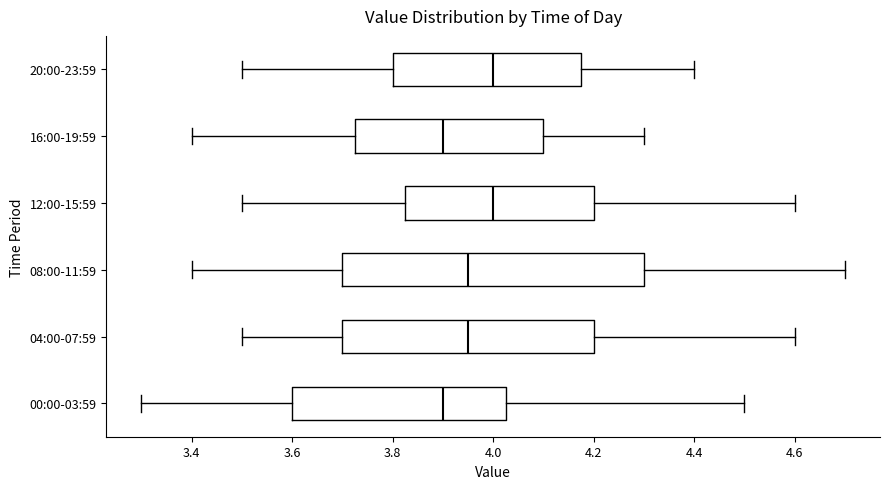

Which box is the widest, from its left edge to its right edge?

08:00-11:59